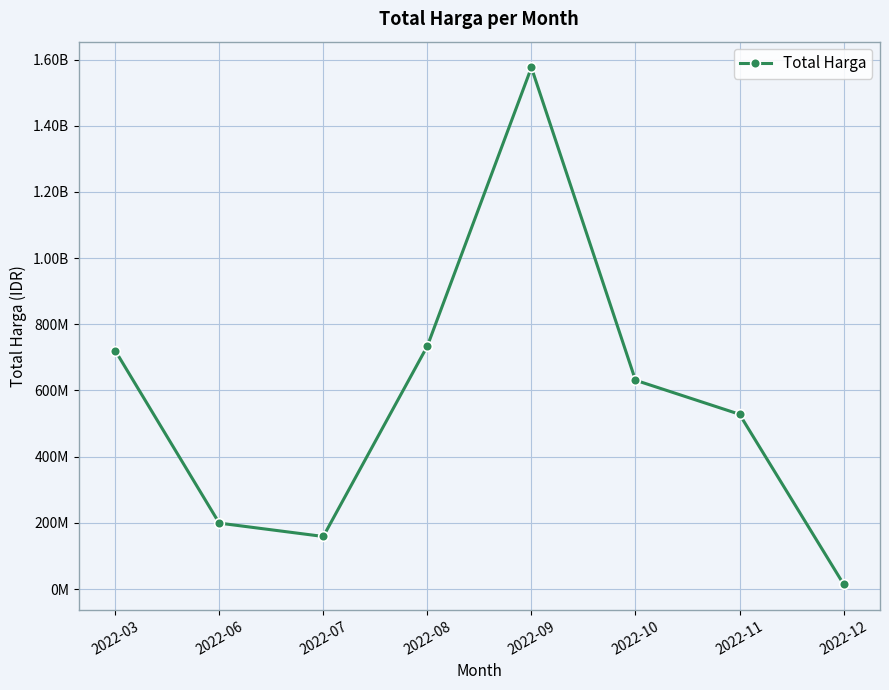

Is it true that the value at 2022-06 is 199200000?

True